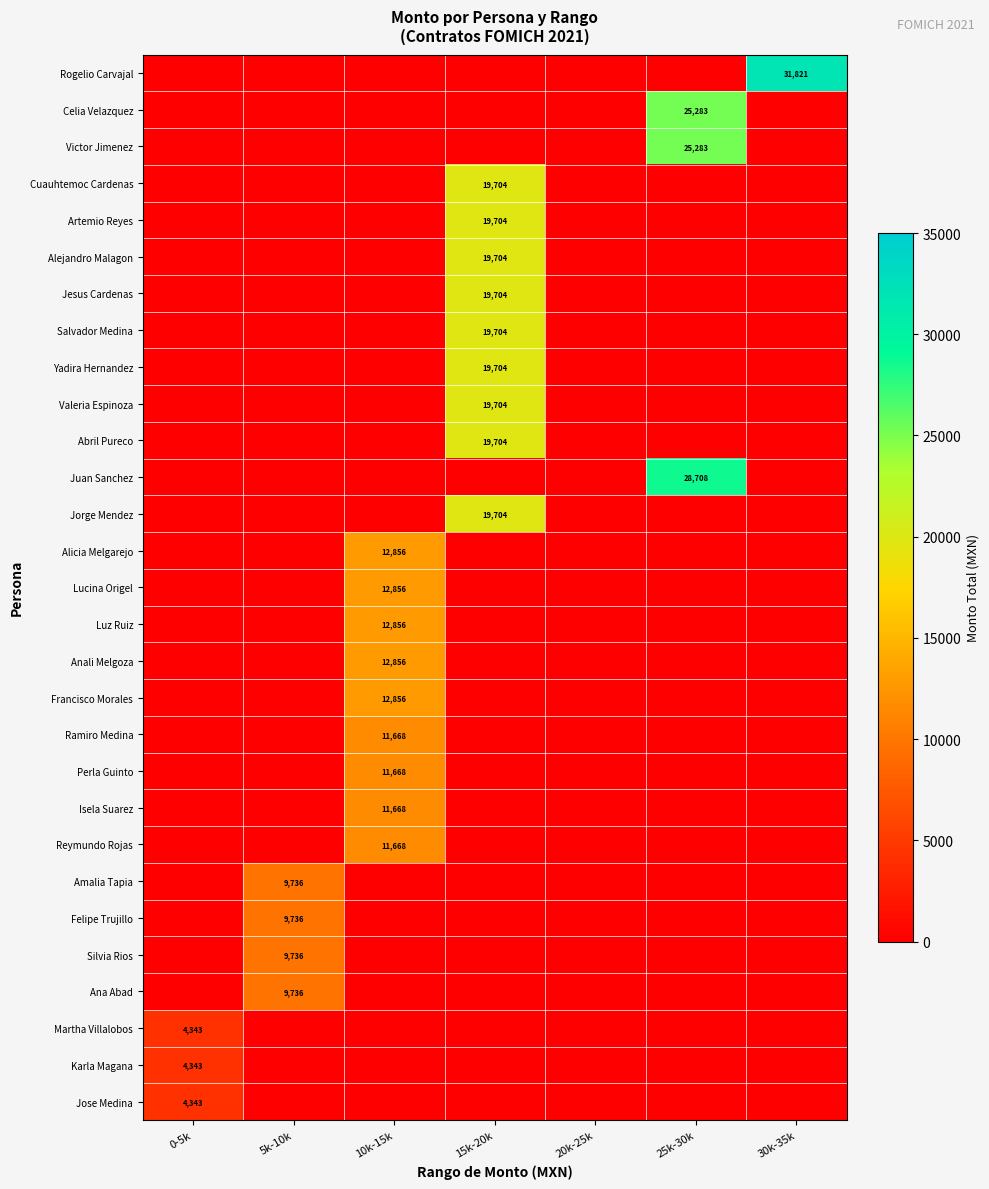

The value of Jesus Cardenas at 15k-20k is 10692. True or false?

False